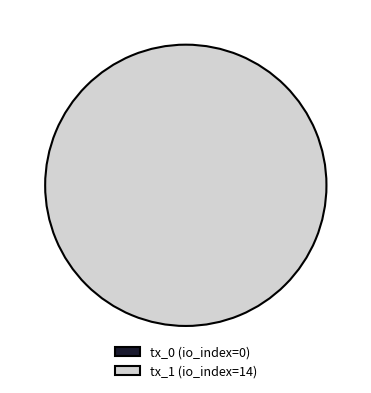

To the nearest percent, what percentage of the pie is tx_1 (io_index=14)?

100%